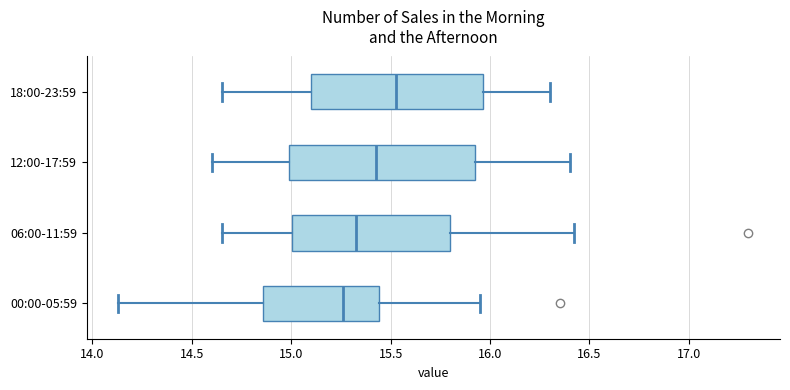

Where does the right whisker of the box for 00:00-05:59 end on the x-axis? The values are not printed on the chart, so give them approximately, as read against the axis.

15.95